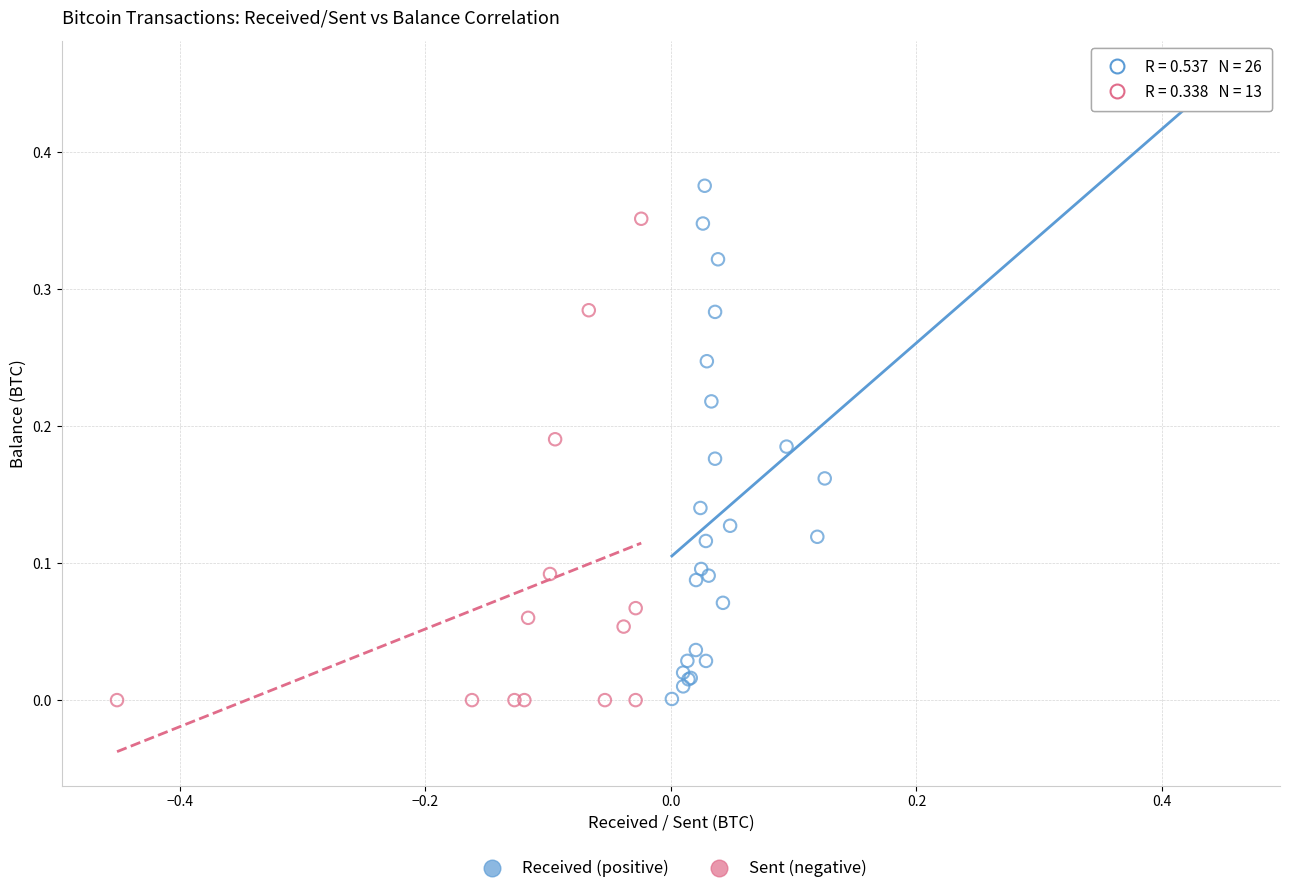

Which series reaches the maximum Y coordinate?

Received (positive)